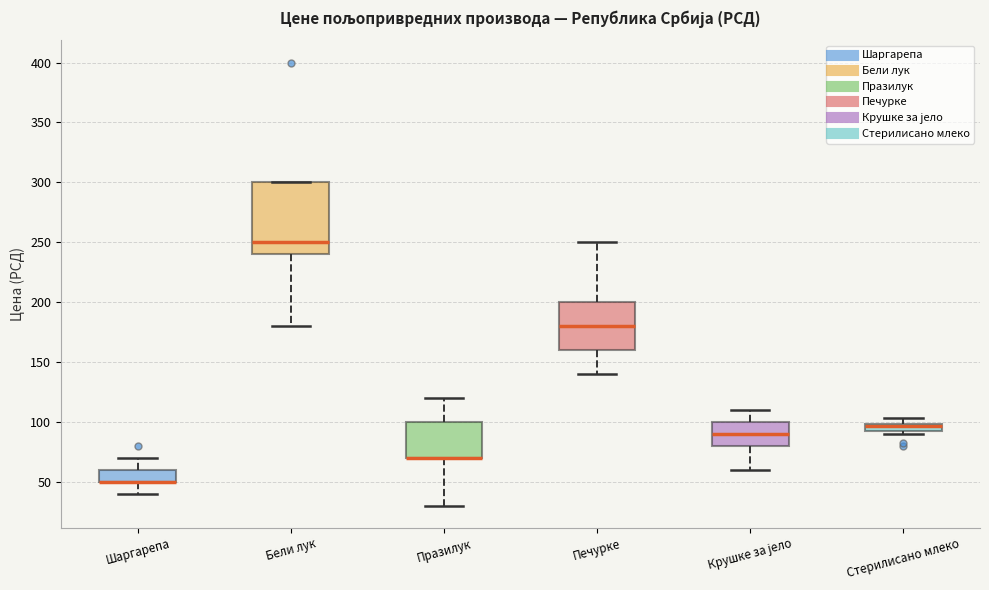

Comparing the boxes themselves (not the whiskers), which one is the tallest?

Бели лук